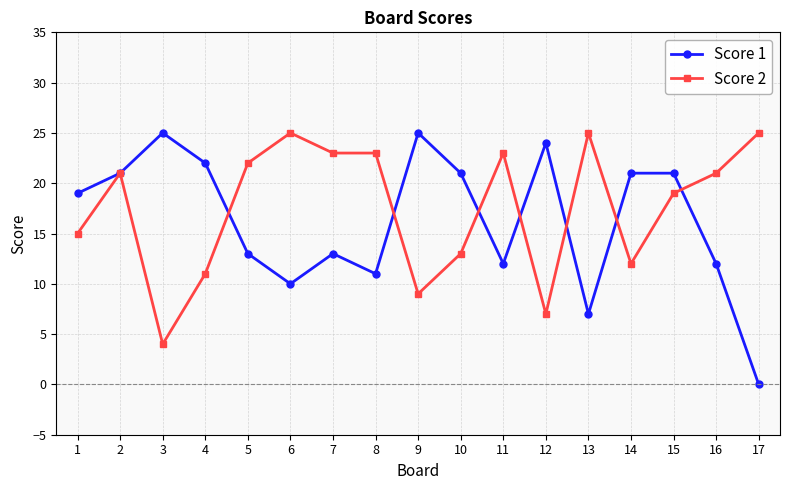

Reading left to right, list all the values displayed in this chart.

Score 1: 19	21	25	22	13	10	13	11	25	21	12	24	7	21	21	12	0
Score 2: 15	21	4	11	22	25	23	23	9	13	23	7	25	12	19	21	25